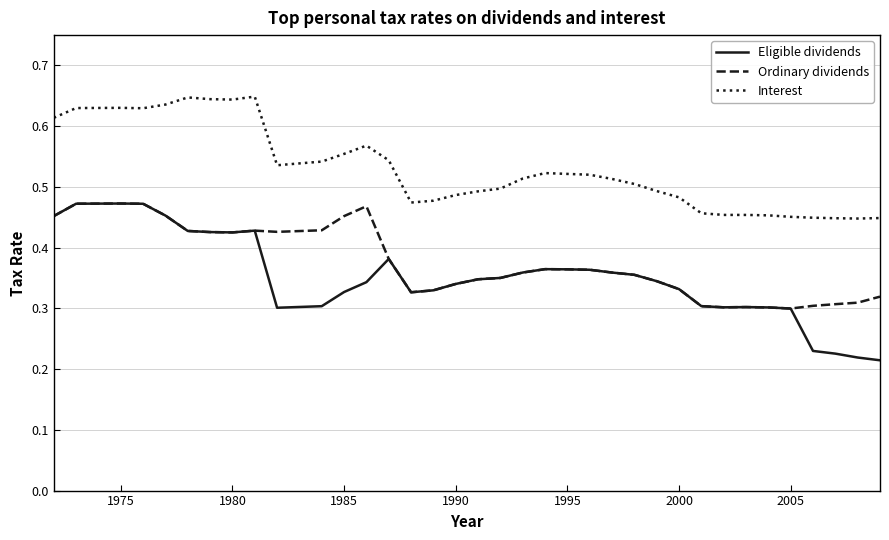

True or false: Ordinary dividends and Interest intersect in this chart.

False